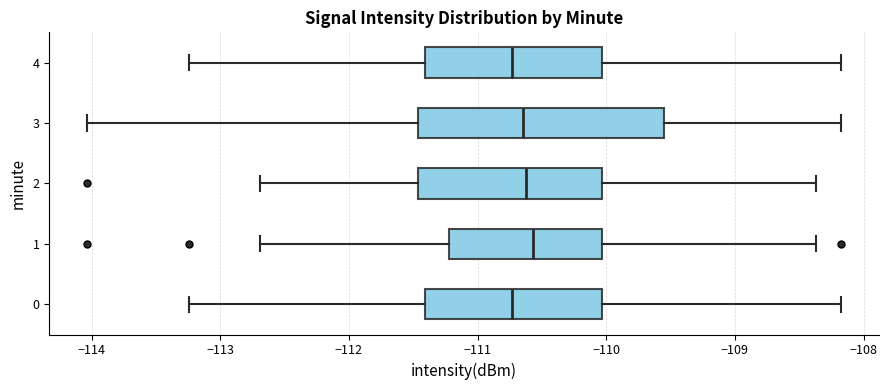

Comparing the boxes themselves (not the whiskers), which one is the widest?

3